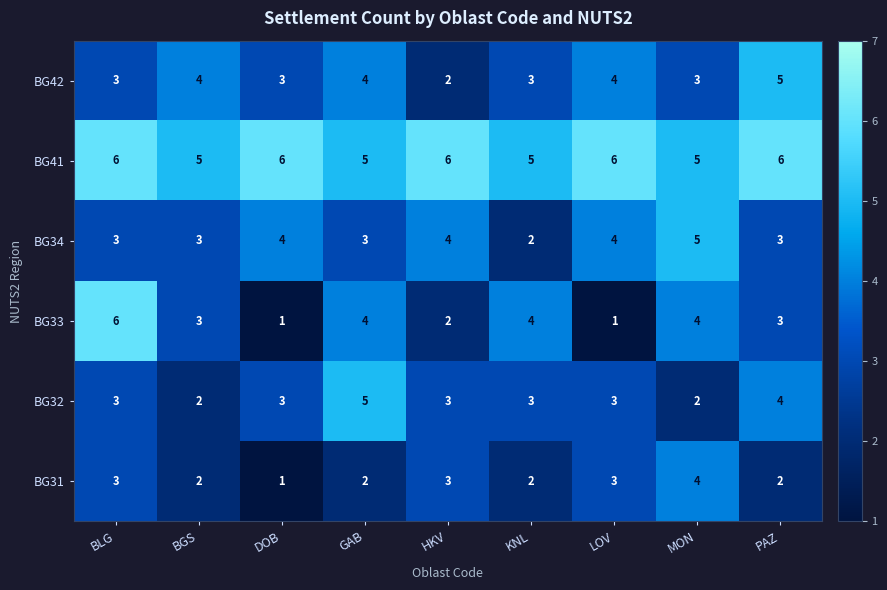

The BG34 series shows 7 at MON. True or false?

False